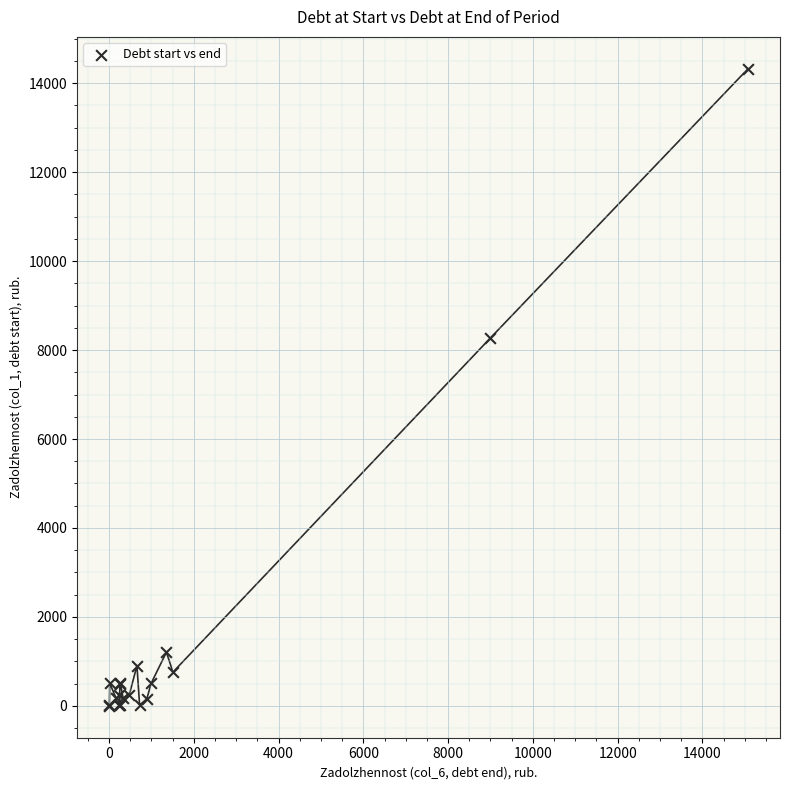

What Y value in the scatter plot is closest to 7162?

8272.4